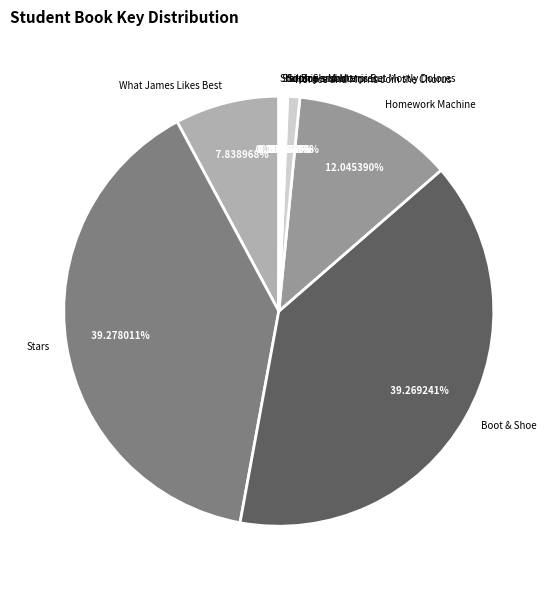

Does What James Likes Best account for over 50% of the chart?

No